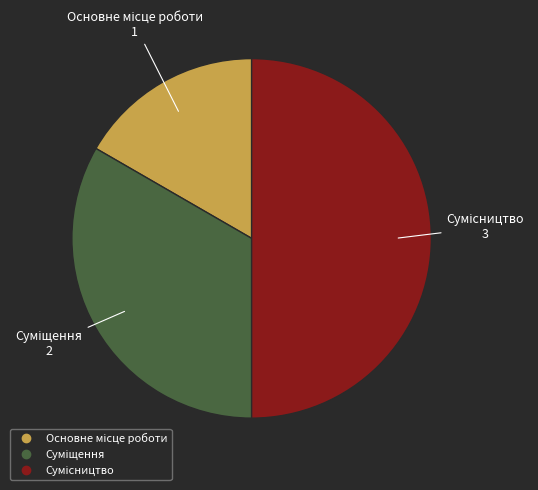

How many slices are in this pie chart?

3